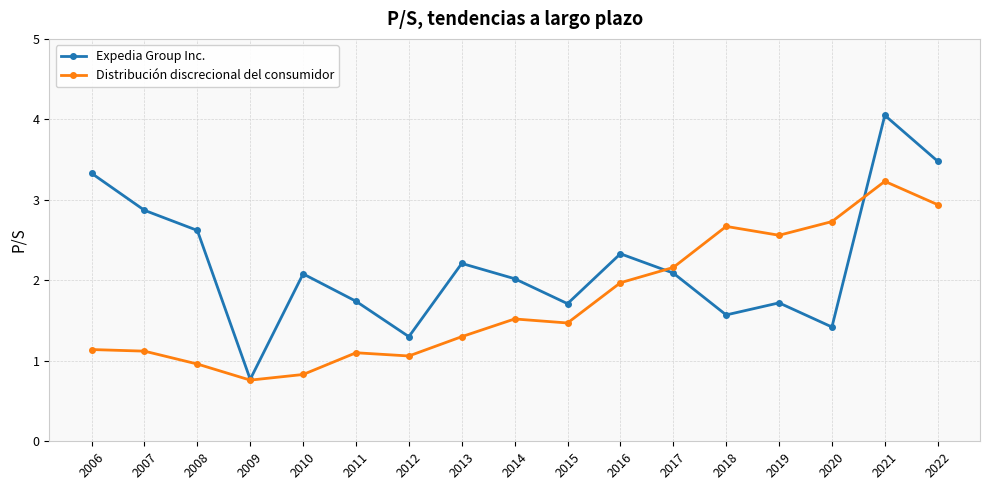

List the series in order of their overall mean, lowest first.

Distribución discrecional del consumidor, Expedia Group Inc.